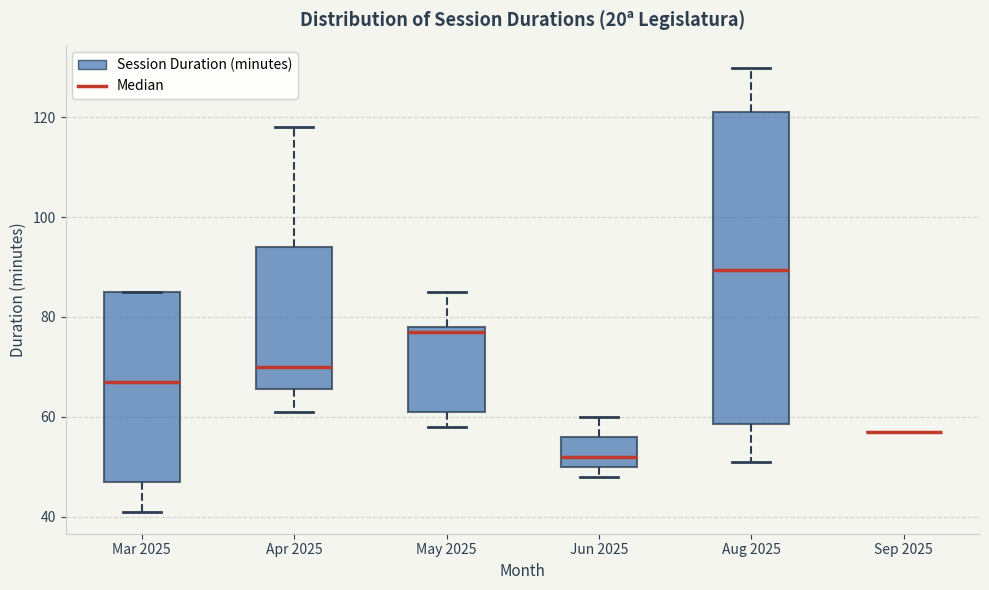

Reading left to right, transcribe this box plot: for each box, give where its median line is, the range the box spans, and where its two whiskers end, as read against the y-axis. The values are not printed on the chart, so give them approximately, as read against the axis.

Mar 2025: median 68, box 48 to 86, whiskers 42 to 86
Apr 2025: median 70, box 66 to 94, whiskers 62 to 118
May 2025: median 78 (just below the box's upper edge), box 62 to 78, whiskers 58 to 86
Jun 2025: median 52, box 50 to 56, whiskers 48 to 60
Aug 2025: median 90, box 58 to 122, whiskers 52 to 130
Sep 2025: box collapsed to a line at 58, whiskers 58 to 58